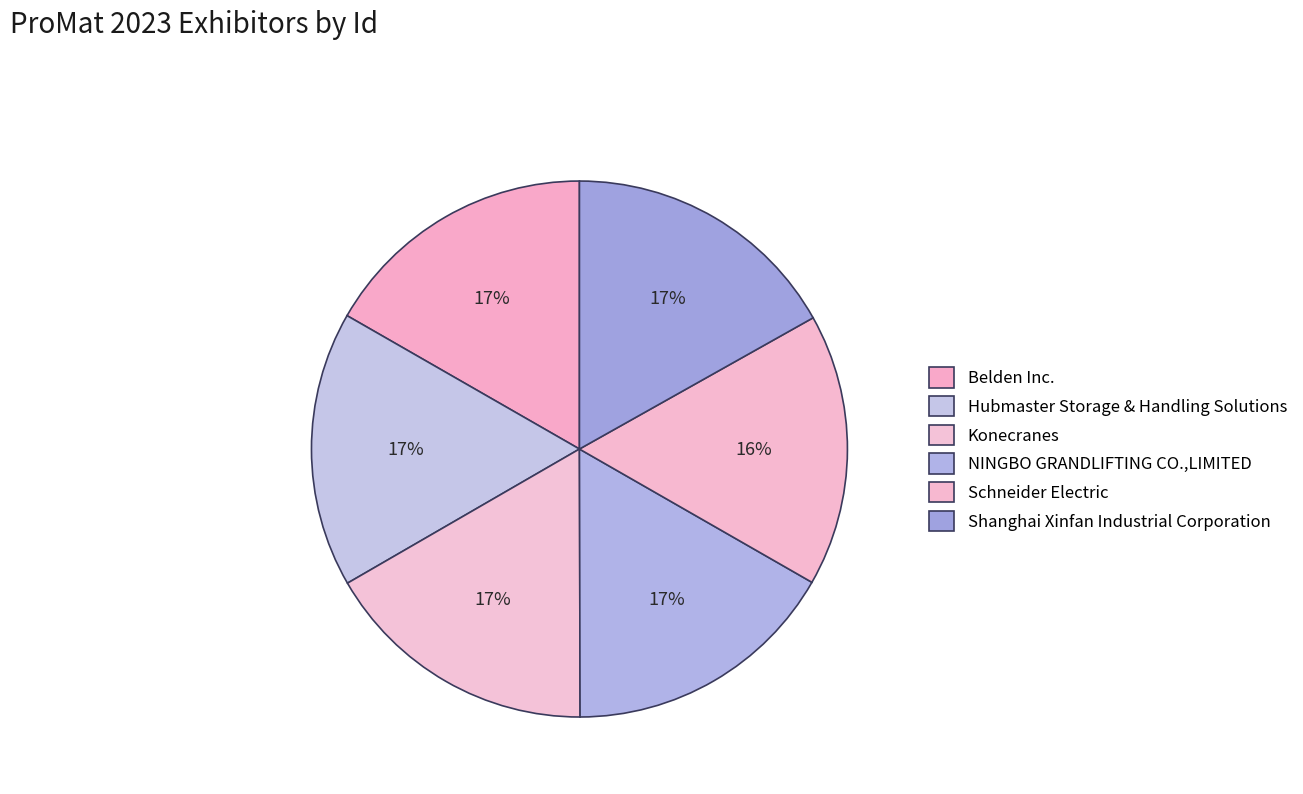

What is the change in value from Belden Inc. to Hubmaster Storage & Handling Solutions?

-212